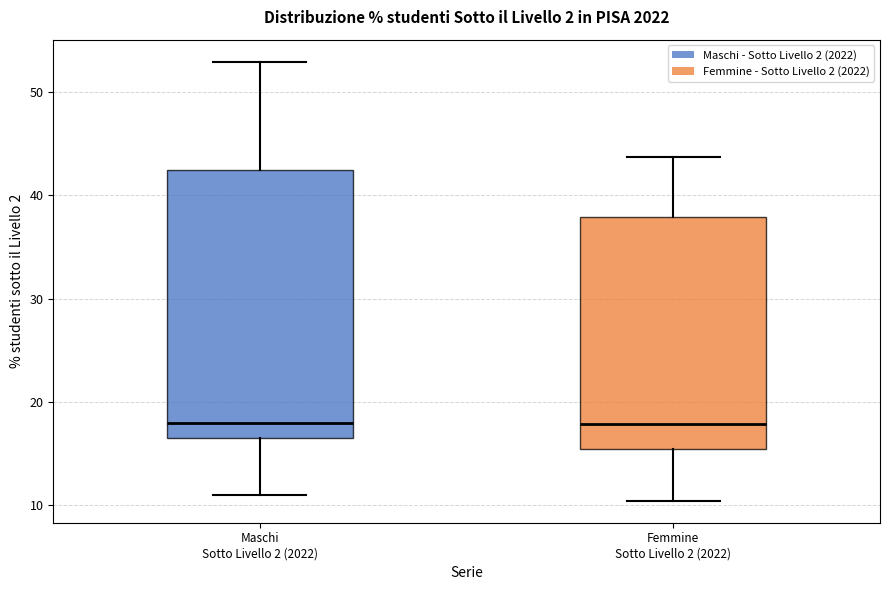

Reading left to right, transcribe this box plot: for each box, give where its median line is, the range the box spans, and where its two whiskers end, as read against the y-axis. The values are not printed on the chart, so give them approximately, as read against the axis.

Maschi Sotto Livello 2 (2022): median 18, box 16 to 42, whiskers 11 to 53
Femmine Sotto Livello 2 (2022): median 18, box 15 to 38, whiskers 10 to 44